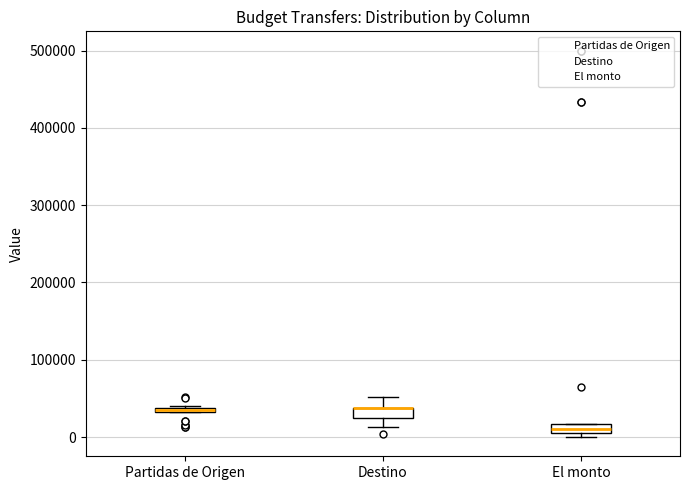

Where is the lower edge of the box for Destino on the y-axis? The values are not printed on the chart, so give them approximately, as read against the axis.

20000